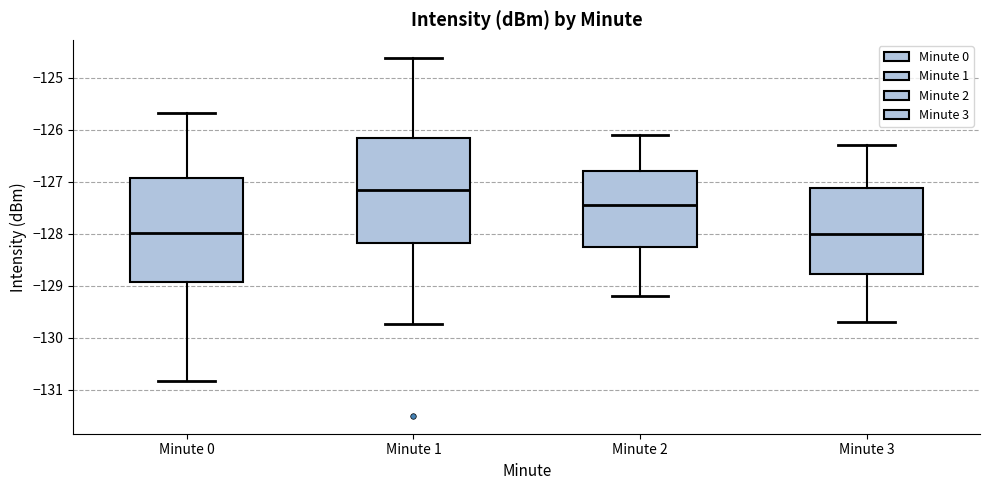

Which box has the highest median line?

Minute 1